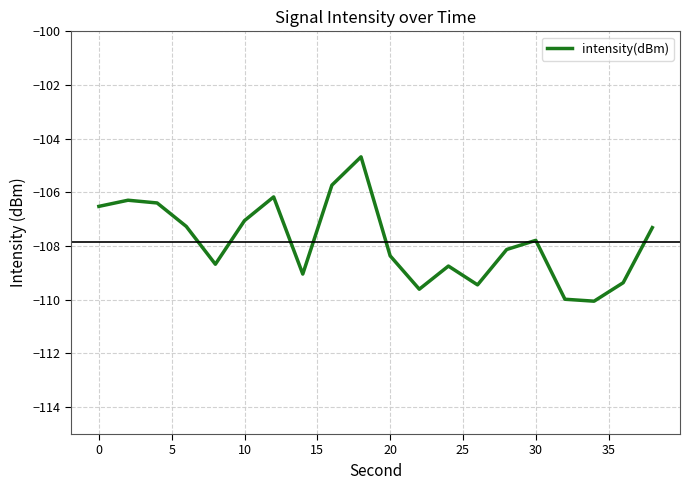

Reading left to right, list all the values displayed in this chart.

-106.5	-106.3	-106.4	-107.3	-108.7	-107.1	-106.2	-109.0	-105.7	-104.7	-108.4	-109.6	-108.7	-109.4	-108.1	-107.8	-110.0	-110.1	-109.4	-107.3